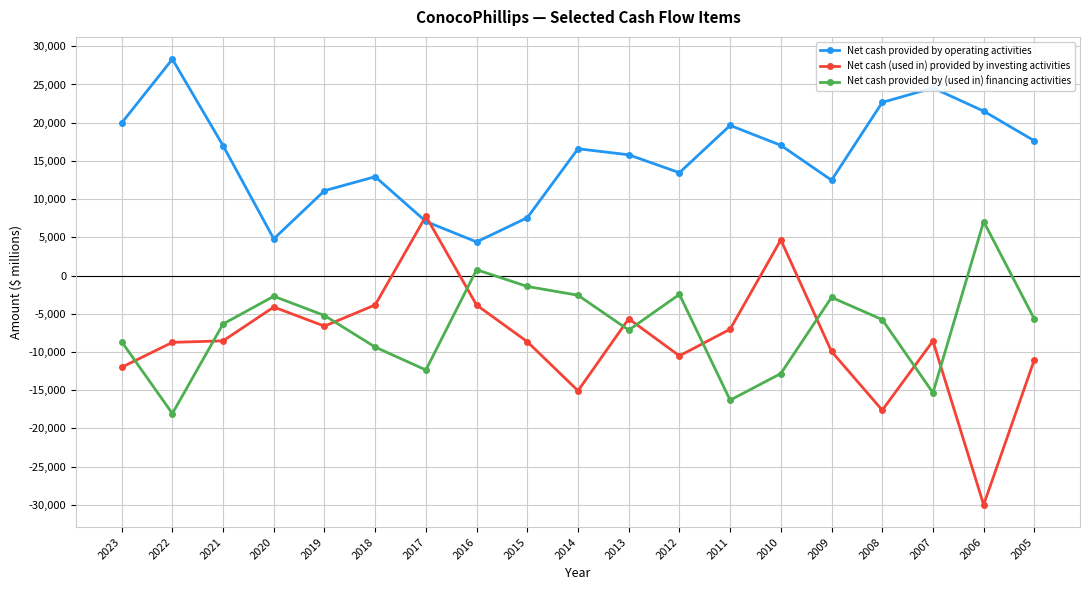

How many negative values does the Net cash provided by (used in) financing activities series have?

17